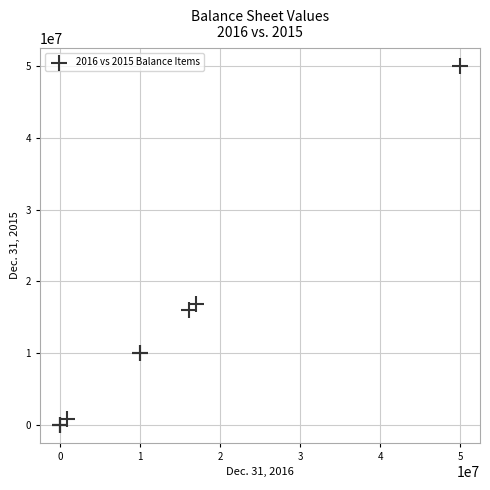

What Y value in the scatter plot is closest to 25000000?

16828576